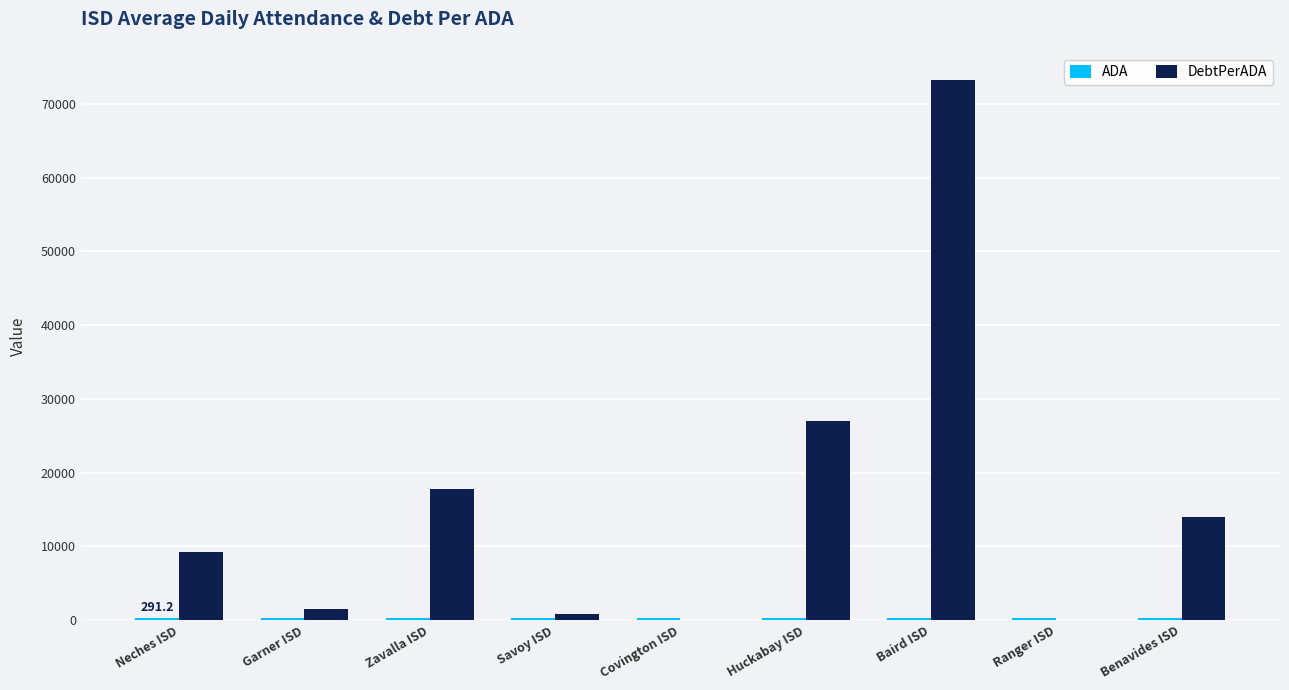

What is the maximum value shown in the chart?

73248.1